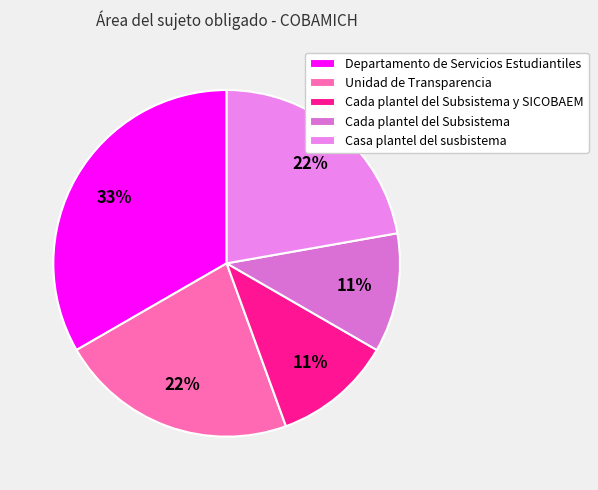

To the nearest percent, what is the average slice percentage?

20%